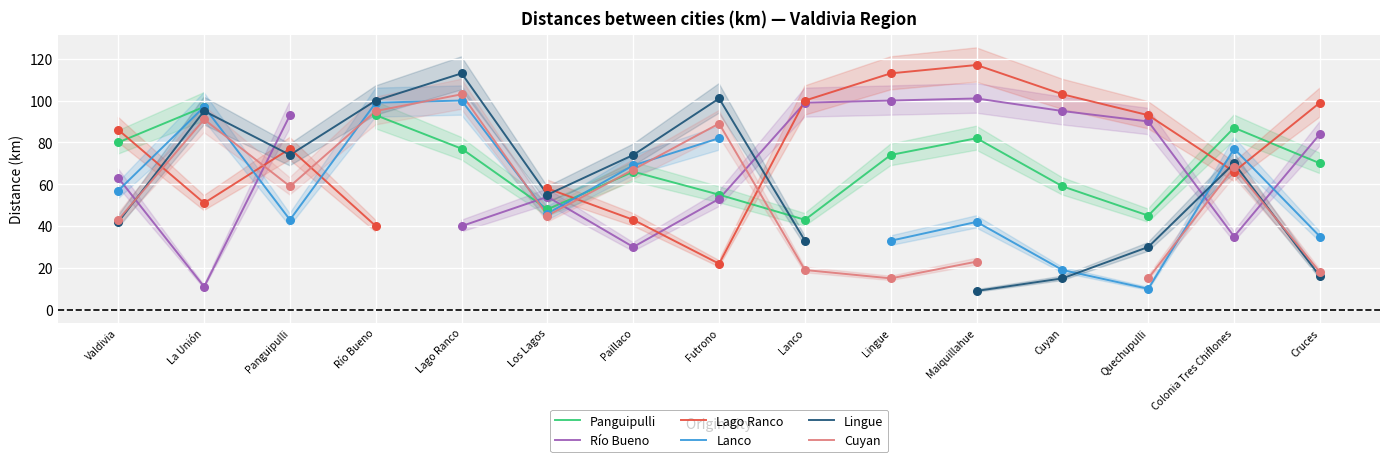

Which series has the widest spread of Y values?

Lingue